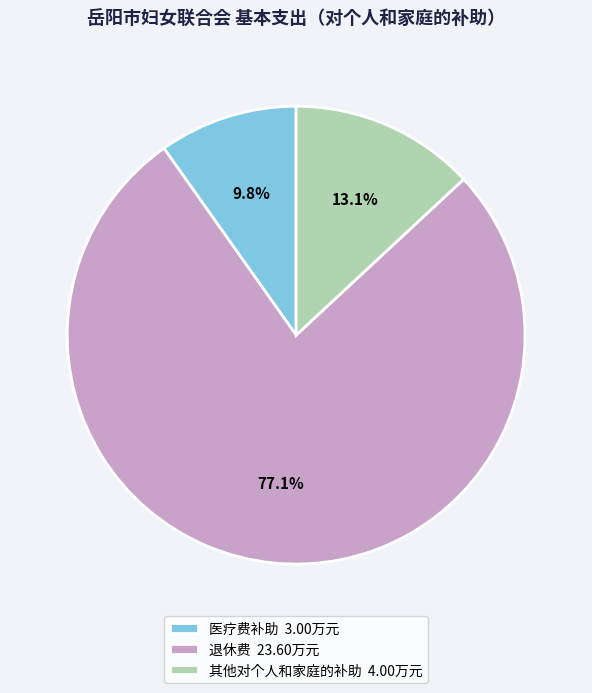

The 退休费 slice represents 77% of the pie. True or false?

True